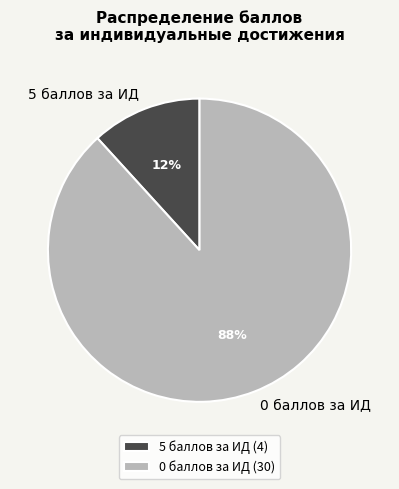

To the nearest percent, what portion does 0 баллов за ИД represent?

88%